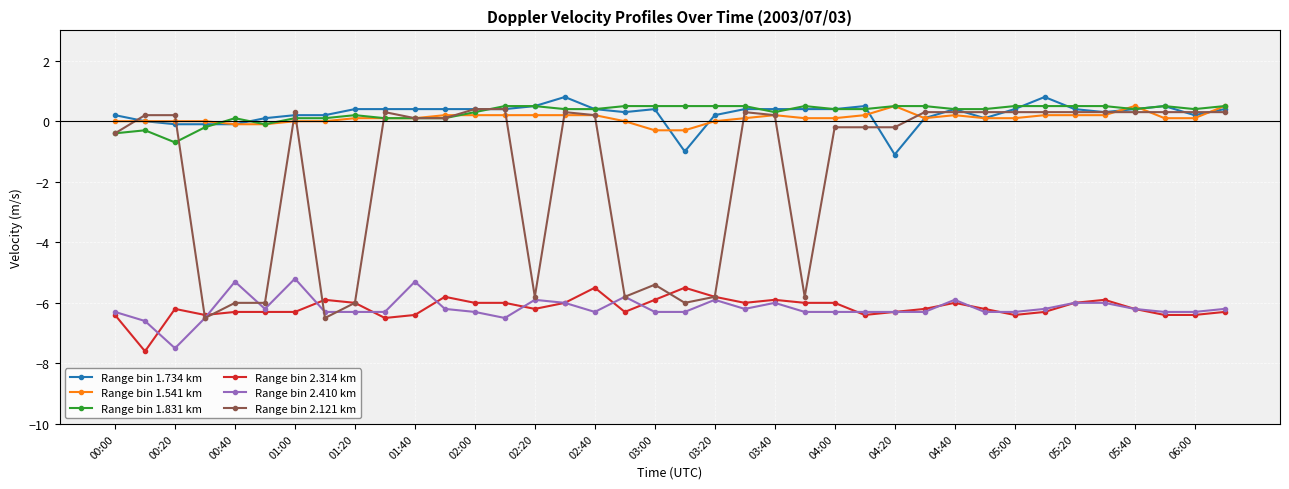

At how many categories does at least one series exceed -4?

38